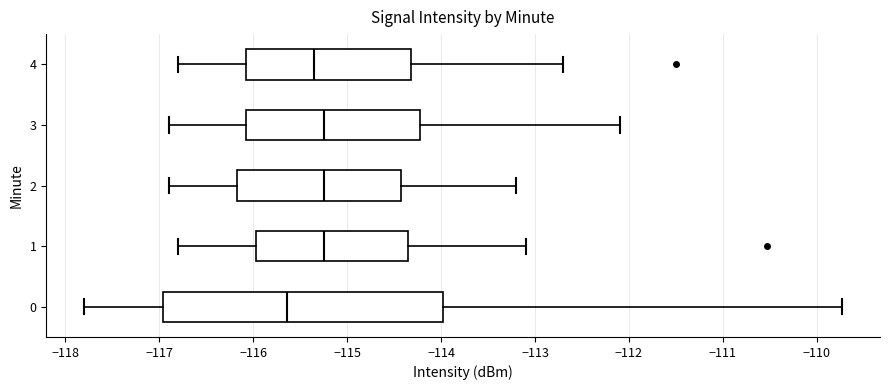

Reading bottom to top, transcribe this box plot: for each box, give where its median line is, the range the box spans, and where its two whiskers end, as read against the x-axis. The values are not printed on the chart, so give them approximately, as read against the axis.

0: median -115.6, box -117.0 to -114.0, whiskers -117.8 to -109.7
1: median -115.2, box -116.0 to -114.3, whiskers -116.8 to -113.1
2: median -115.2, box -116.2 to -114.4, whiskers -116.9 to -113.2
3: median -115.2, box -116.1 to -114.2, whiskers -116.9 to -112.1
4: median -115.3, box -116.1 to -114.3, whiskers -116.8 to -112.7